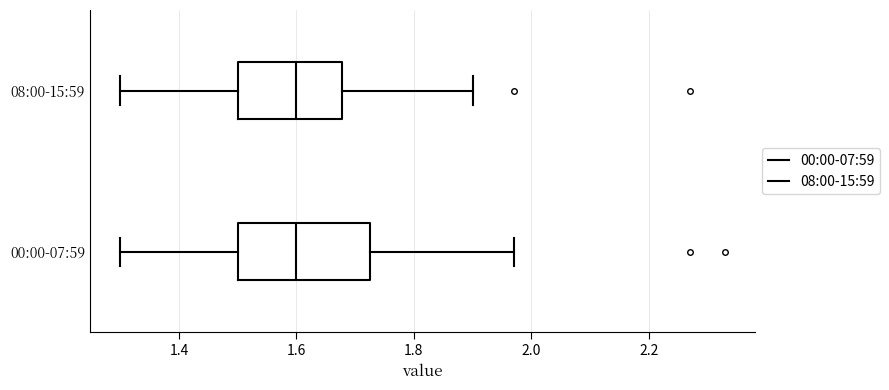

Reading bottom to top, transcribe this box plot: for each box, give where its median line is, the range the box spans, and where its two whiskers end, as read against the x-axis. The values are not printed on the chart, so give them approximately, as read against the axis.

00:00-07:59: median 1.60, box 1.50 to 1.72, whiskers 1.30 to 1.98
08:00-15:59: median 1.60, box 1.50 to 1.68, whiskers 1.30 to 1.90